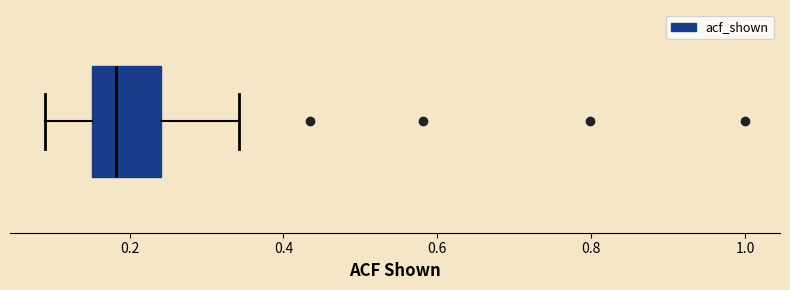

Where does the median line of the box sit on the x-axis? The values are not printed on the chart, so give them approximately, as read against the axis.

0.18